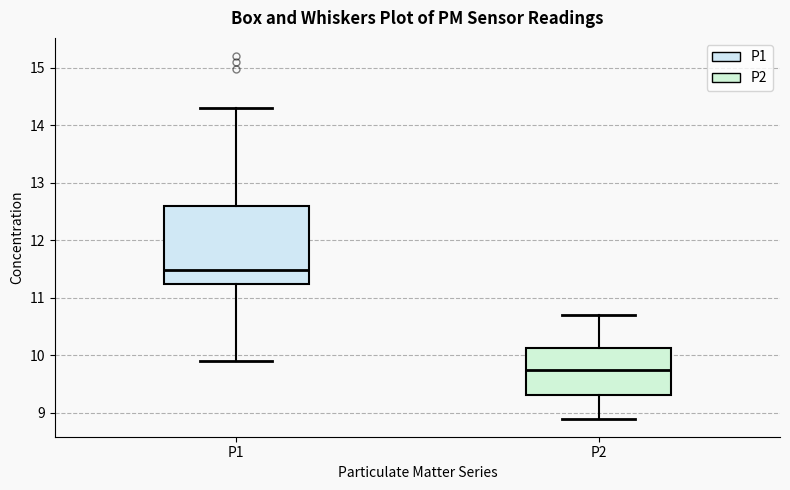

Which box is the tallest, from its lower edge to its upper edge?

P1